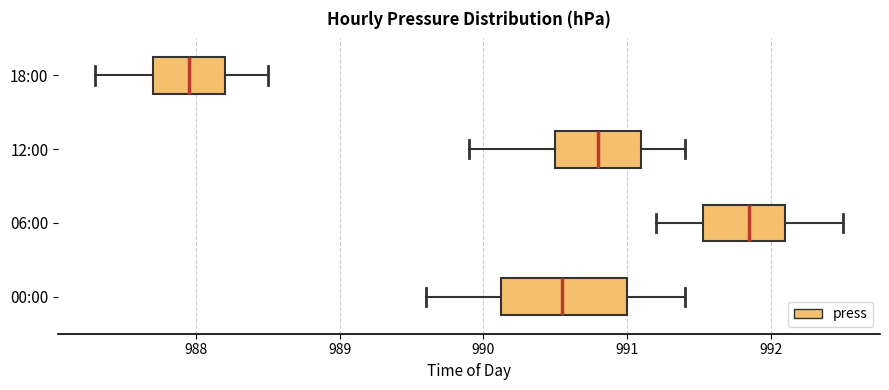

Which box's median line is the furthest to the right?

06:00